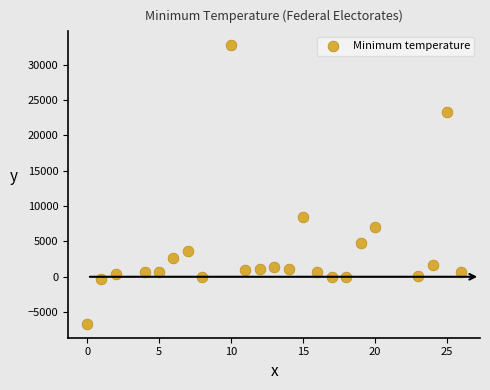

What is the range of Y values (max minus min)?

39418.7